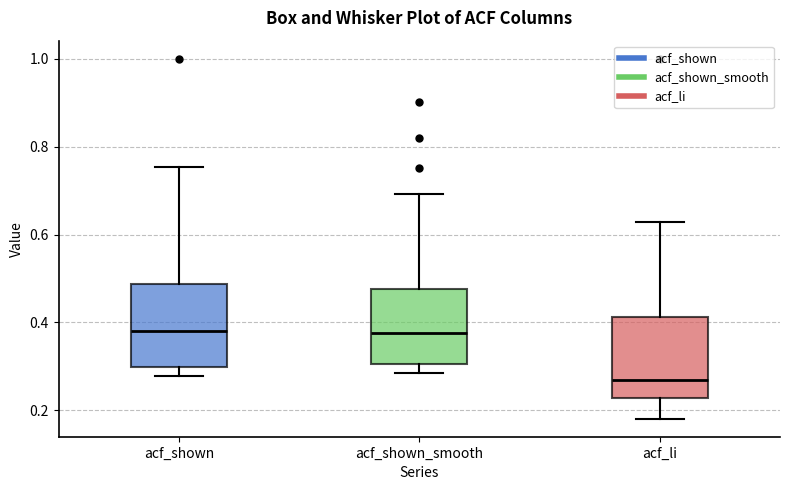

Where does the upper whisker of the box for acf_shown end on the y-axis? The values are not printed on the chart, so give them approximately, as read against the axis.

0.76